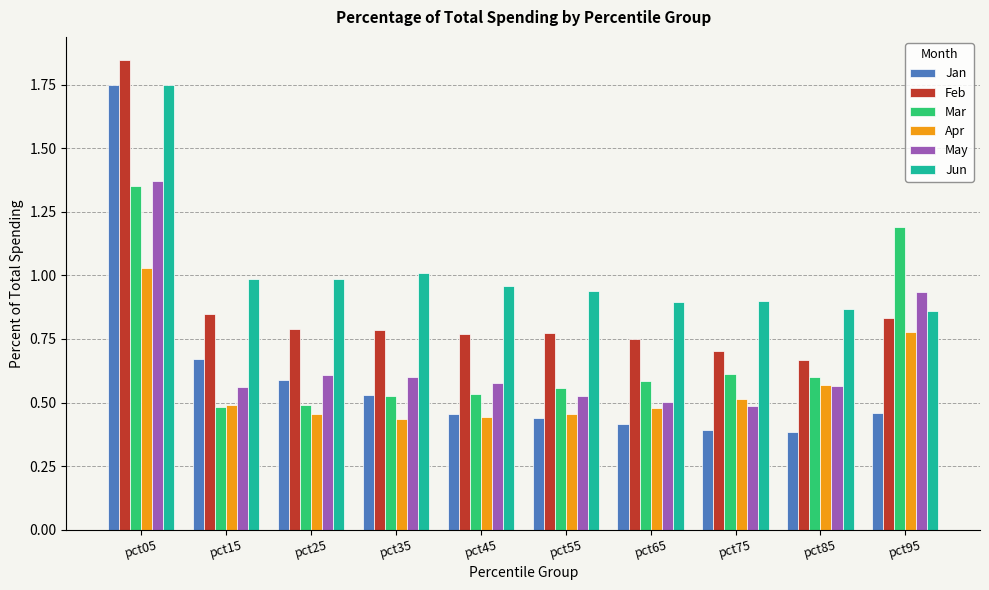

Which series has the largest range (max minus min)?

Jan